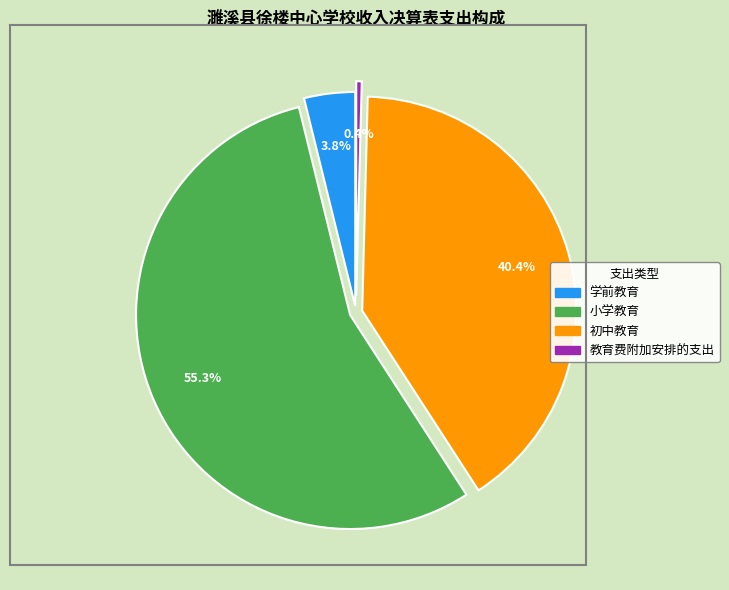

Do 初中教育 and 教育费附加安排的支出 together represent more than half of the pie?

No